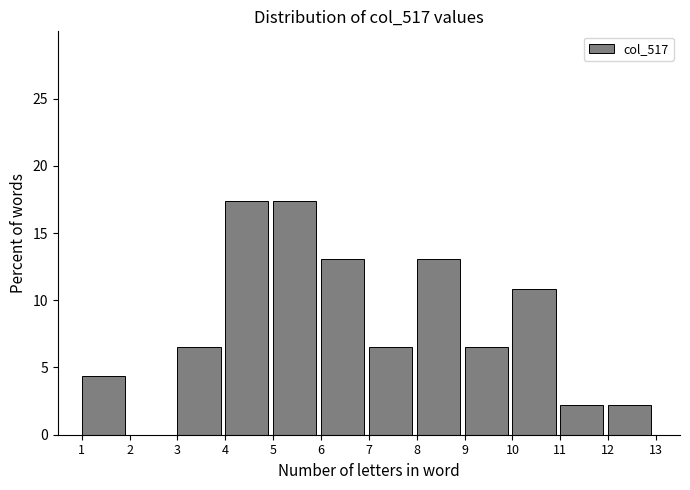

Reading right to left, transcribe all the data shown in this chart.

12=2.2	11=2.2	10=10.9	9=6.5	8=13.0	7=6.5	6=13.0	5=17.4	4=17.4	3=6.5	2=0.0	1=4.3